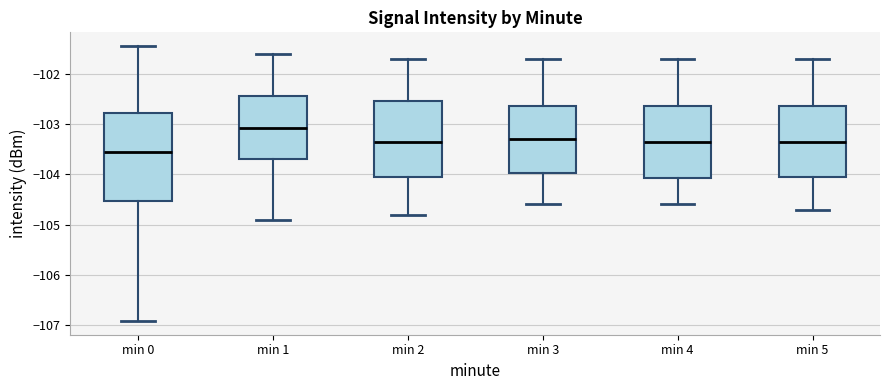

Which box is the tallest, from its lower edge to its upper edge?

min 0